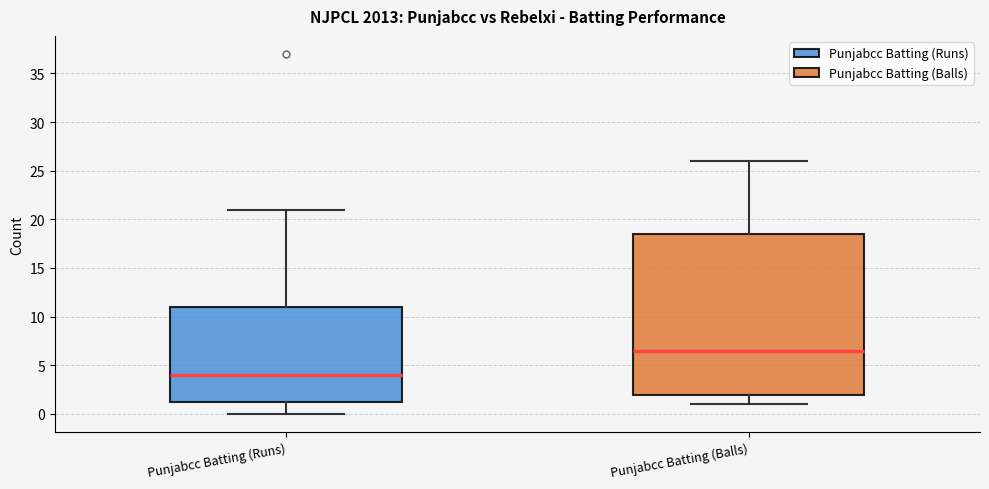

Comparing the boxes themselves (not the whiskers), which one is the tallest?

Punjabcc Batting (Balls)